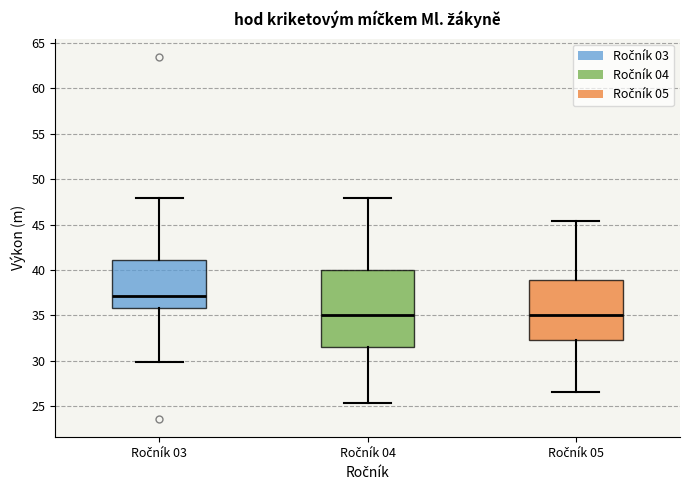

Which box is the tallest, from its lower edge to its upper edge?

Ročník 04